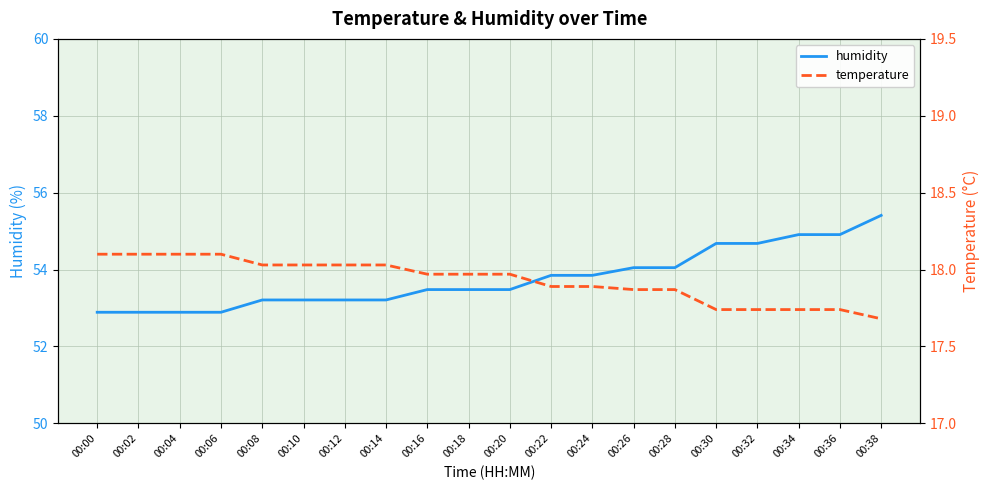

Does the chart display data point markers on the line(s)?

No